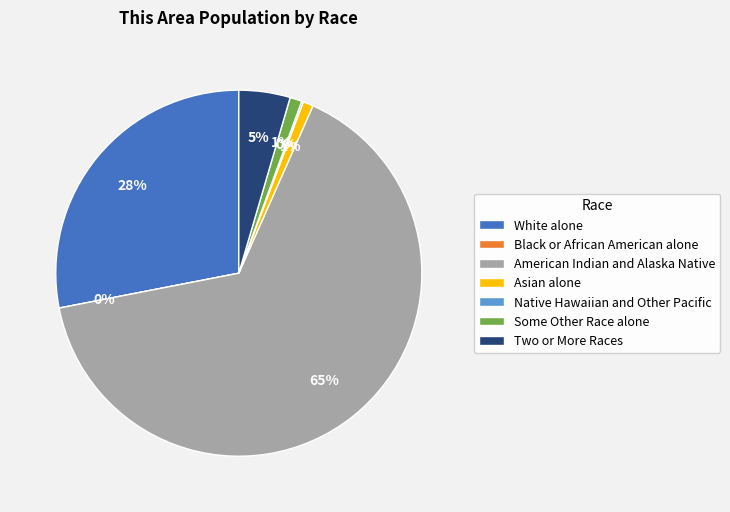

Which category has the biggest portion of the pie?

American Indian and Alaska Native